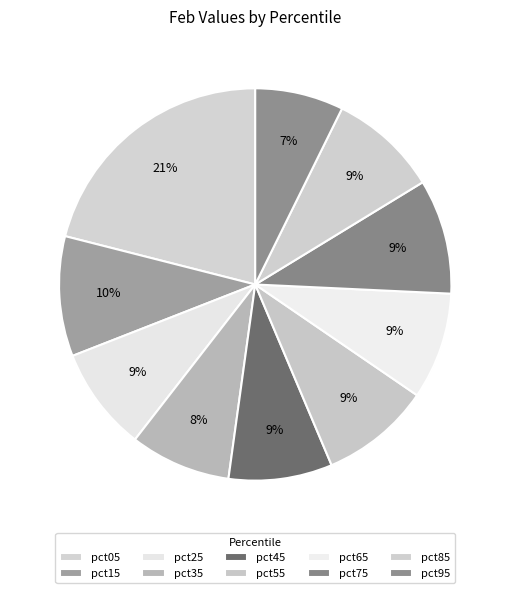

The pct75 slice represents 21% of the pie. True or false?

False